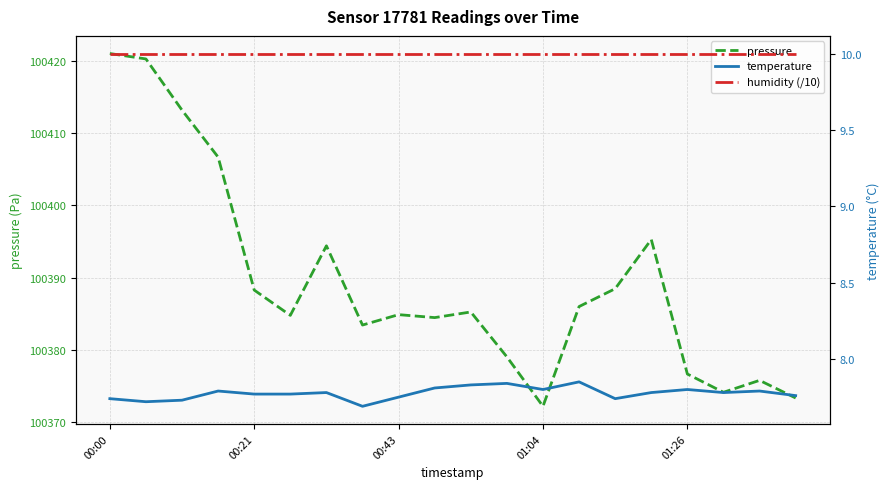

Is it true that pressure equals 156764.1 at 00:00?

False